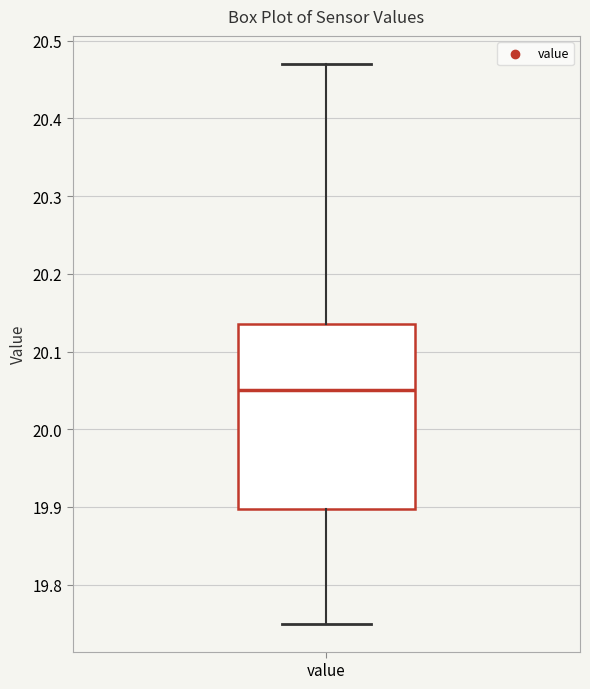

Read this box plot against the y-axis: the position of the median line, the range covered by the box, and the ends of both whiskers. The values are not printed on the chart, so give them approximately, as read against the axis.

median 20.05, box 19.90 to 20.14, whiskers 19.75 to 20.47